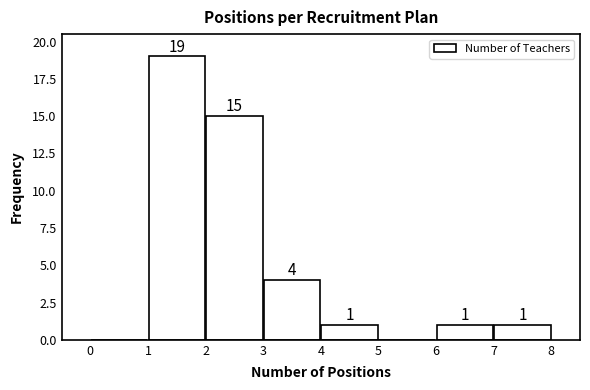

Which range on the x-axis has the tallest bar?

1 to 2